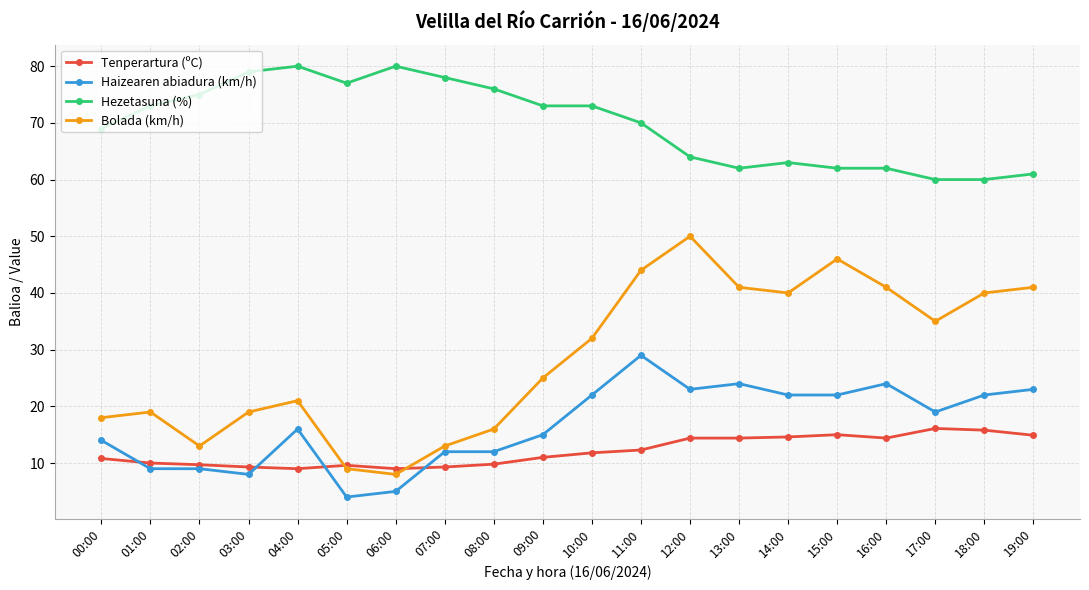

What is the label of the 4th point from the left?

03:00